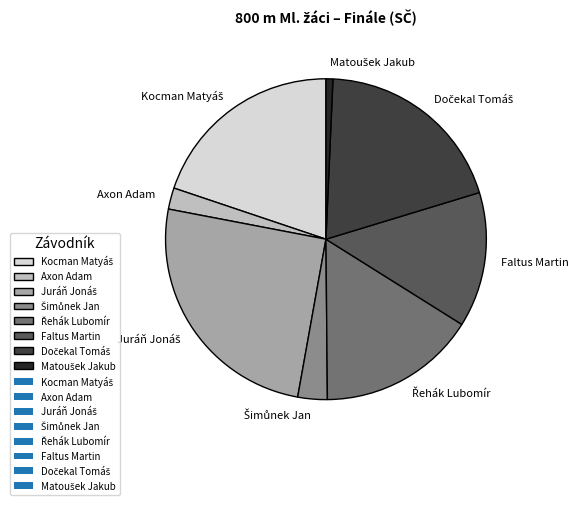

Is there any slice that represents more than half of the pie?

No